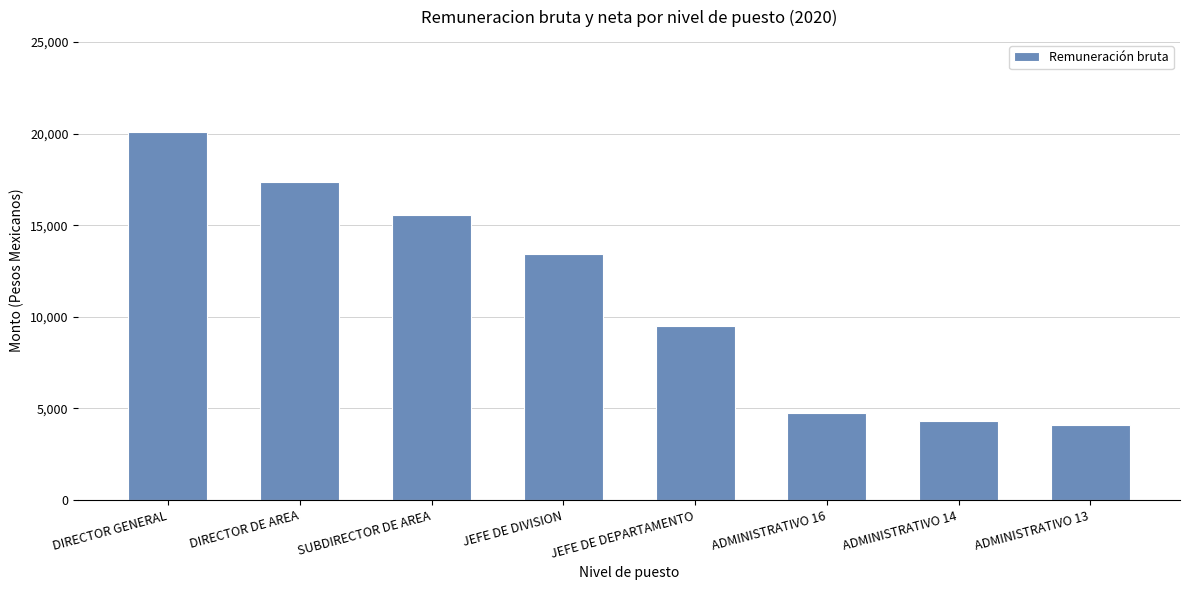

True or false: the data shows 6502.1 at ADMINISTRATIVO 14.

False